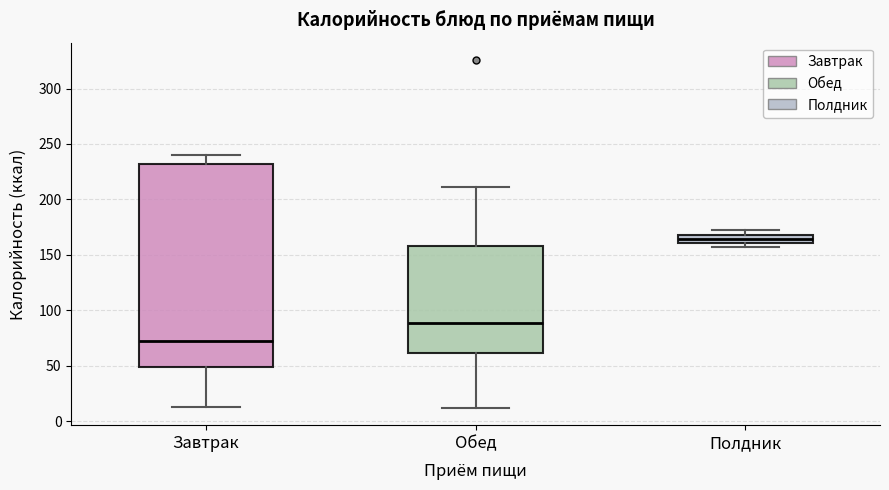

Where is the lower edge of the box for Полдник on the y-axis? The values are not printed on the chart, so give them approximately, as read against the axis.

160